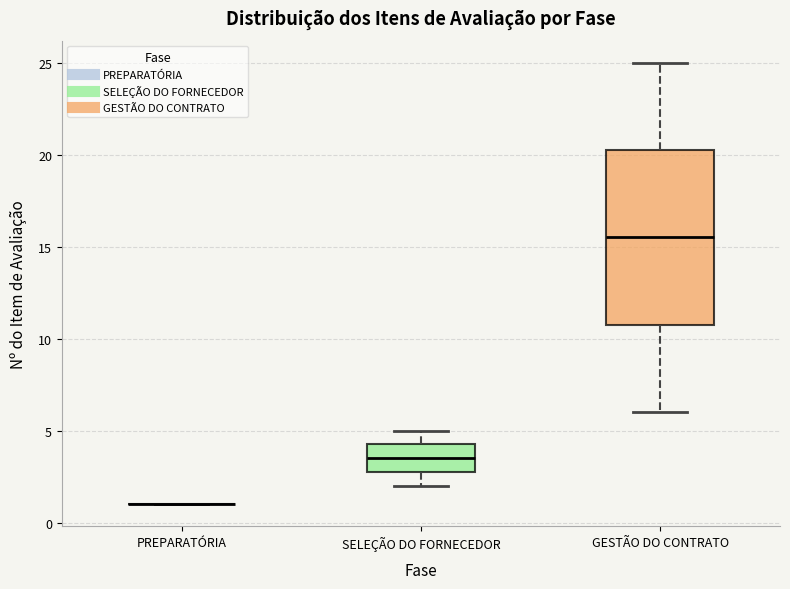

Reading left to right, read every box against the y-axis: the position of its median line, the range the box covers, and the ends of its whiskers. The values are not printed on the chart, so give them approximately, as read against the axis.

PREPARATÓRIA: box collapsed to a line at 1.0, whiskers 1.0 to 1.0
SELEÇÃO DO FORNECEDOR: median 3.5, box 3.0 to 4.5, whiskers 2.0 to 5.0
GESTÃO DO CONTRATO: median 15.5, box 11.0 to 20.5, whiskers 6.0 to 25.0